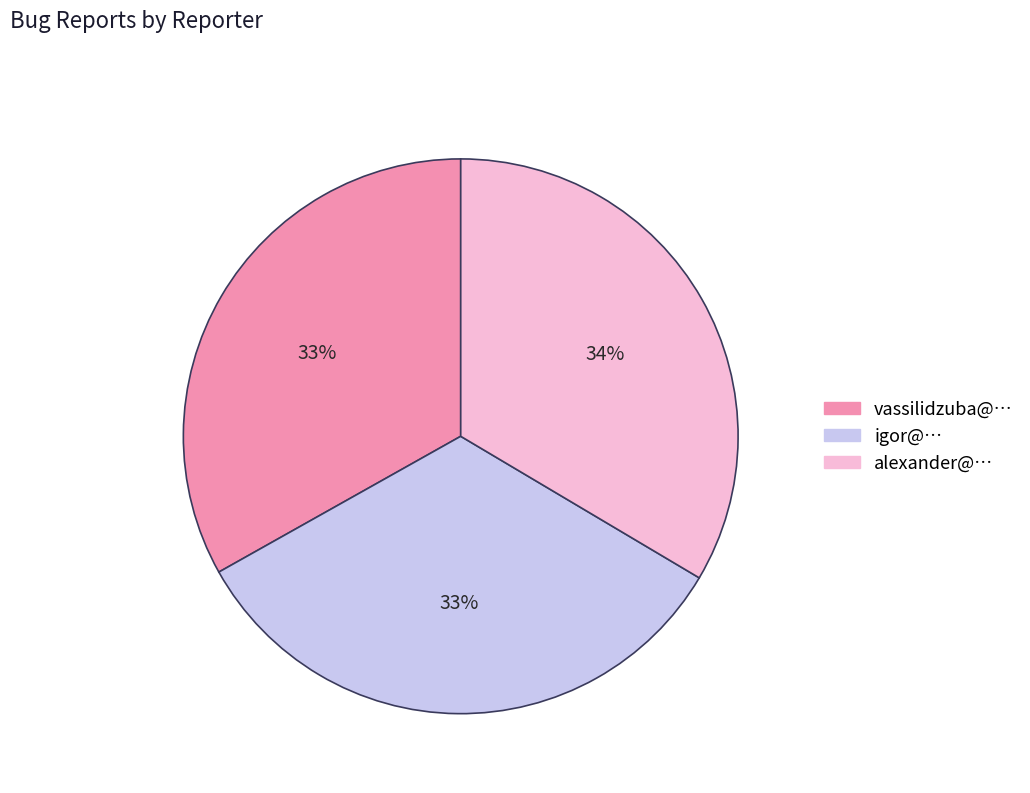

How many slices are in this pie chart?

3